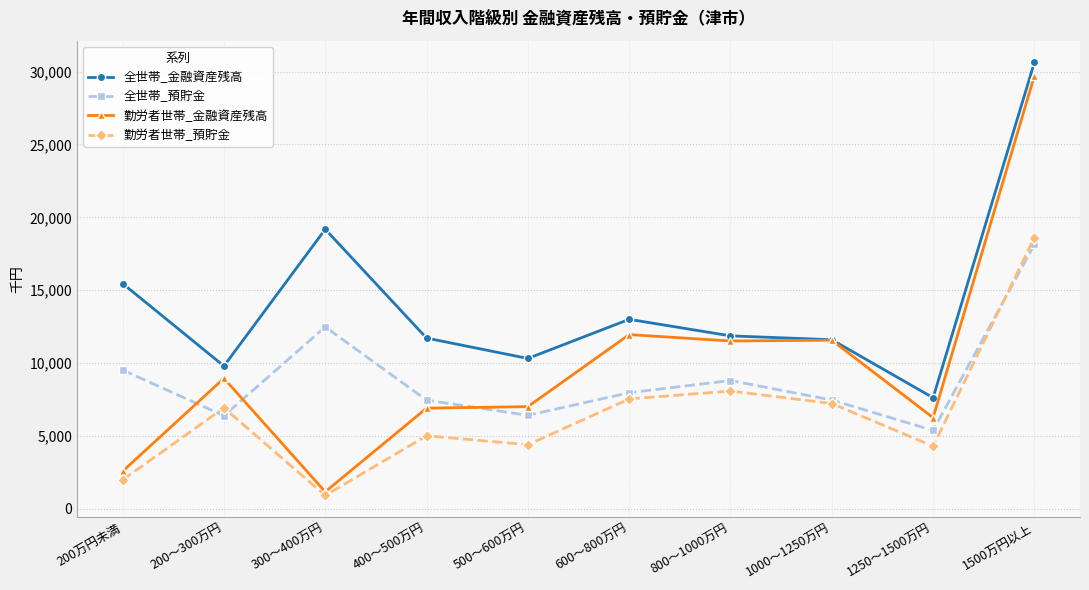

What is the average value of the 勤労者世帯_金融資産残高 series?

9757